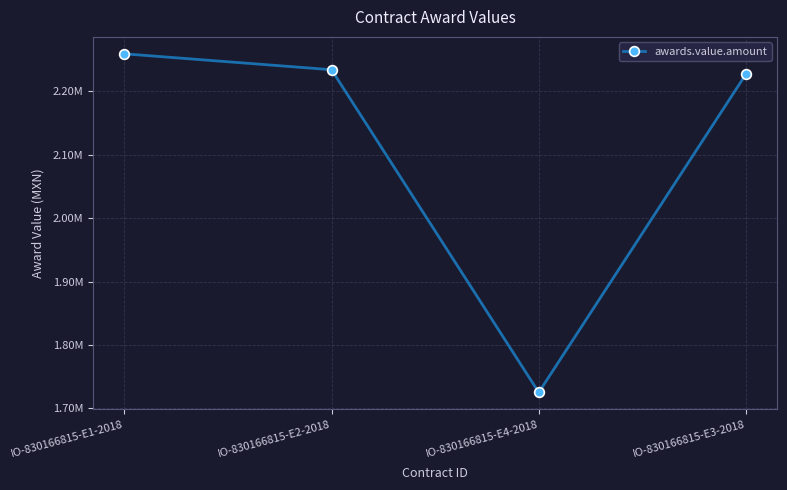

Does the chart have visible grid lines?

Yes